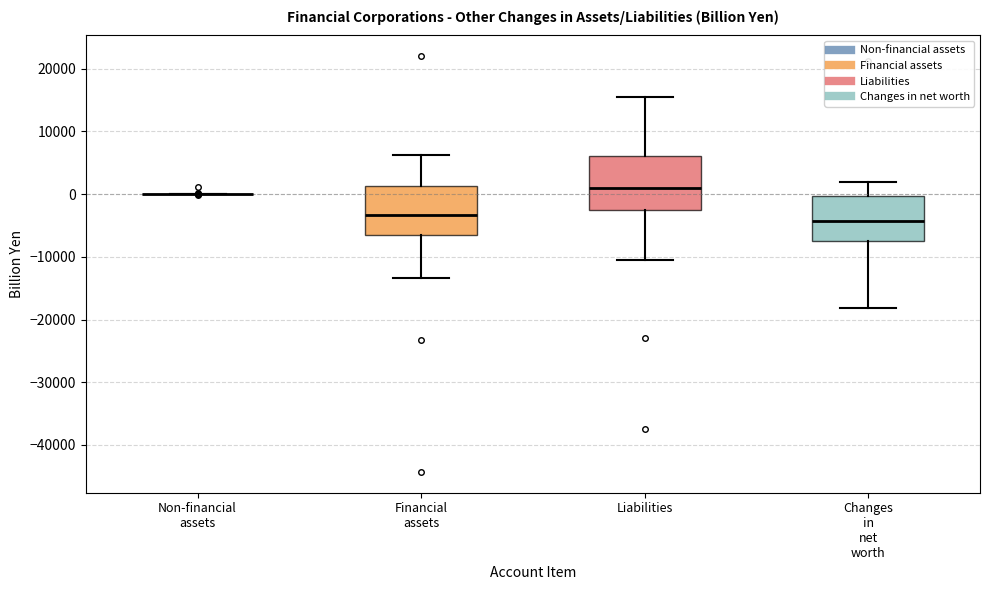

Reading left to right, transcribe this box plot: for each box, give where its median line is, the range the box spans, and where its two whiskers end, as read against the y-axis. The values are not printed on the chart, so give them approximately, as read against the axis.

Non-financial assets: box collapsed to a line at 0, whiskers 0 to 0
Financial assets: median -3000, box -6000 to 1000, whiskers -13000 to 6000
Liabilities: median 1000, box -2000 to 6000, whiskers -10000 to 16000
Changes in net worth: median -4000, box -7000 to 0, whiskers -18000 to 2000